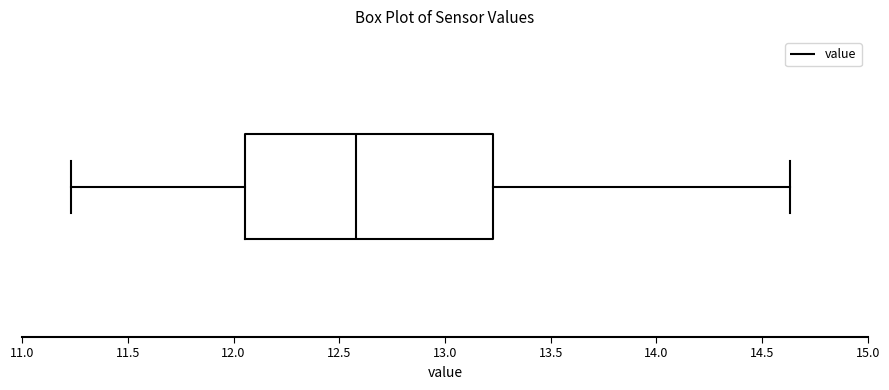

Transcribe this box plot: give where the median line is, the range the box spans, and where the two whiskers end, as read against the x-axis. The values are not printed on the chart, so give them approximately, as read against the axis.

median 12.60, box 12.05 to 13.25, whiskers 11.25 to 14.65